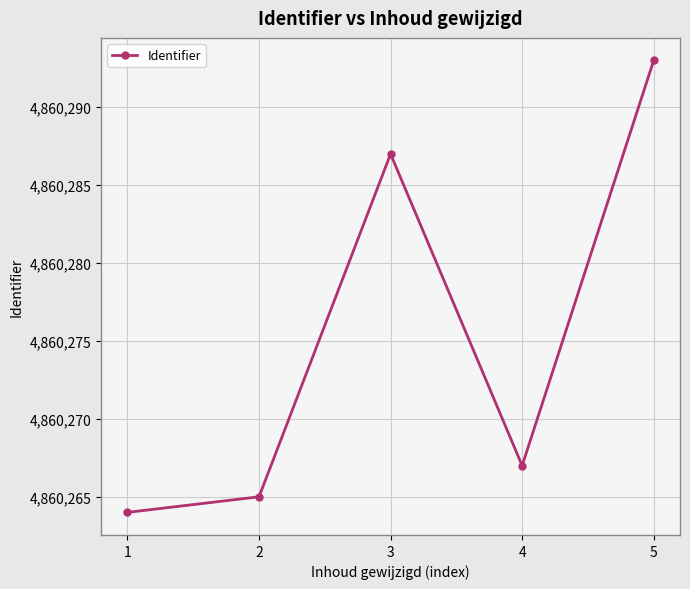

True or false: there are more than 2 points higher than both neighbors.

False